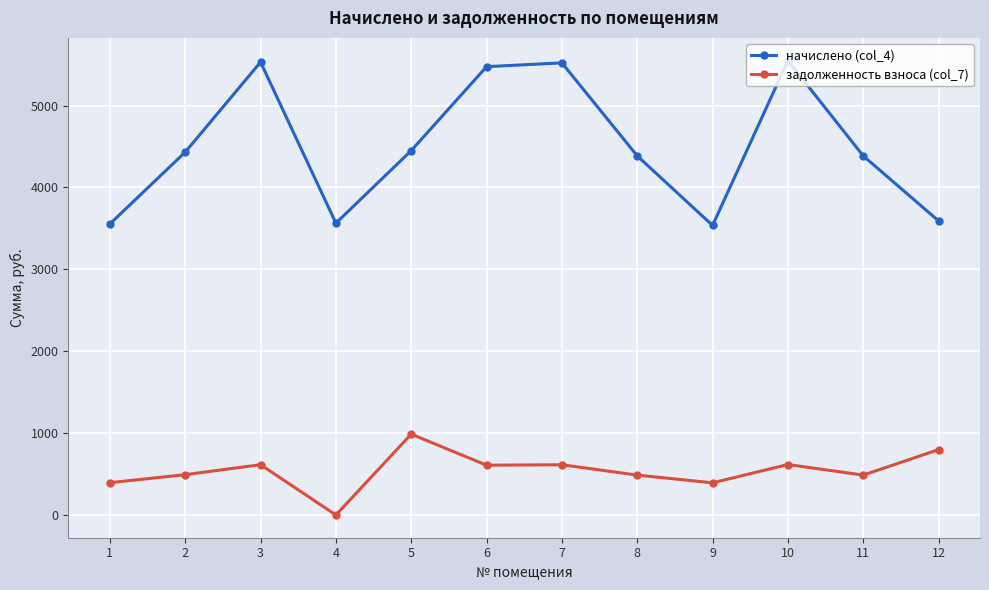

True or false: начислено (col_4) has more than 0 points higher than both neighbors.

True